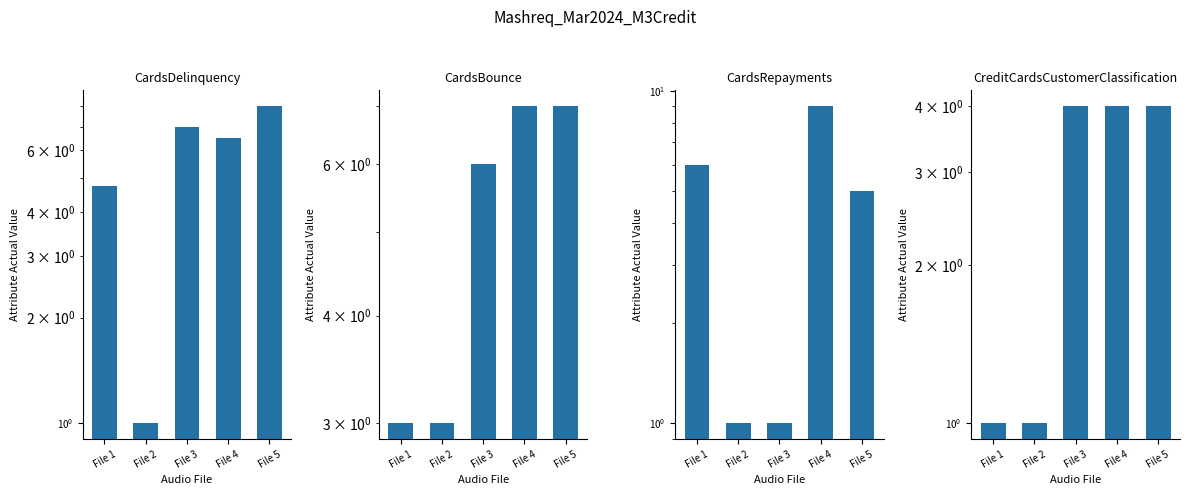

What is the difference between the CardsRepayments values at File 4 and File 5?

4.0